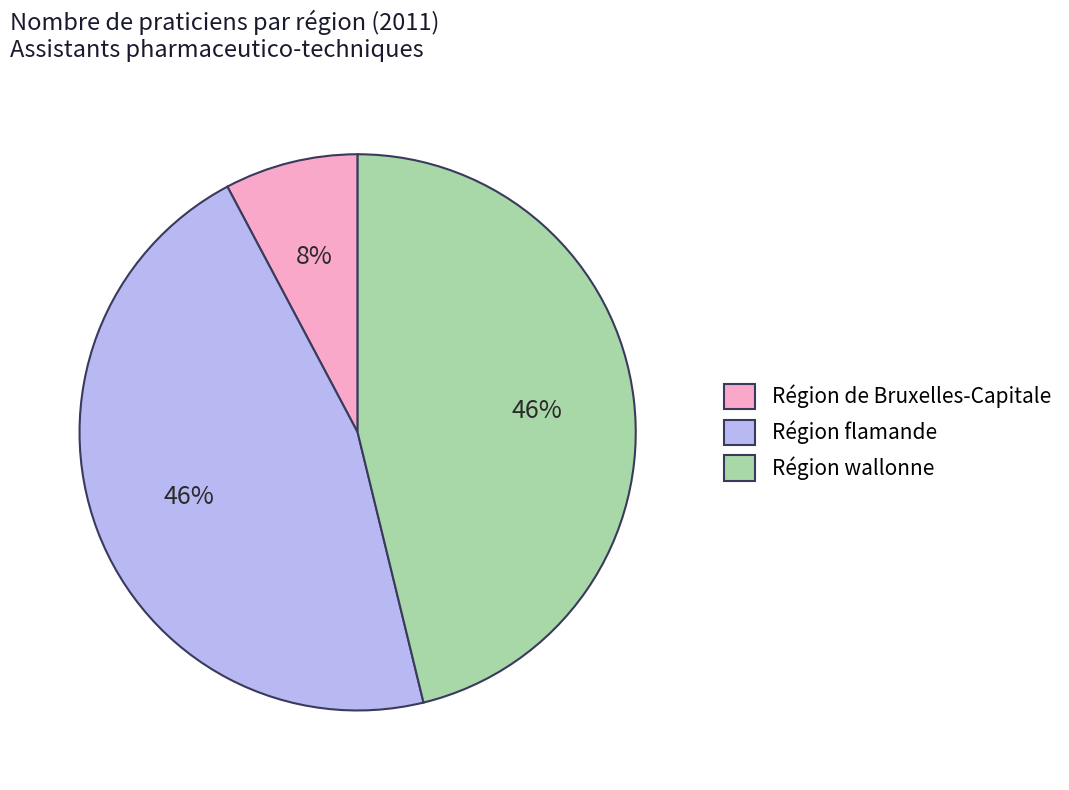

The Région wallonne slice represents 60% of the pie. True or false?

False